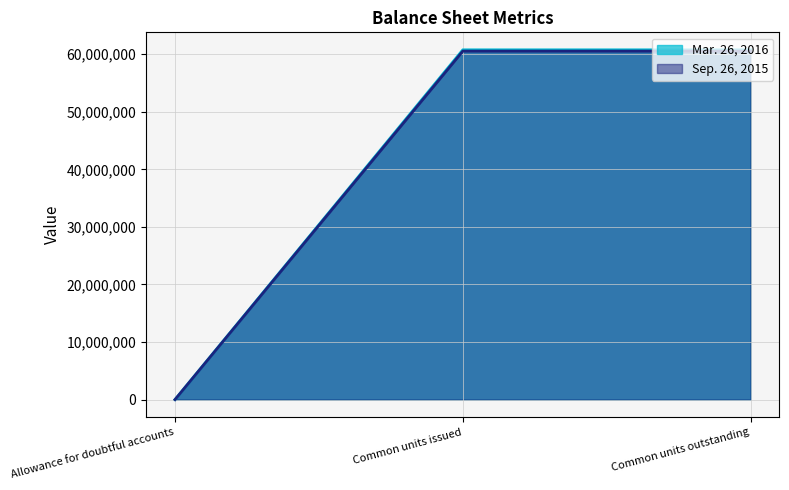

At which category is the sum across all series the highest?

Common units issued